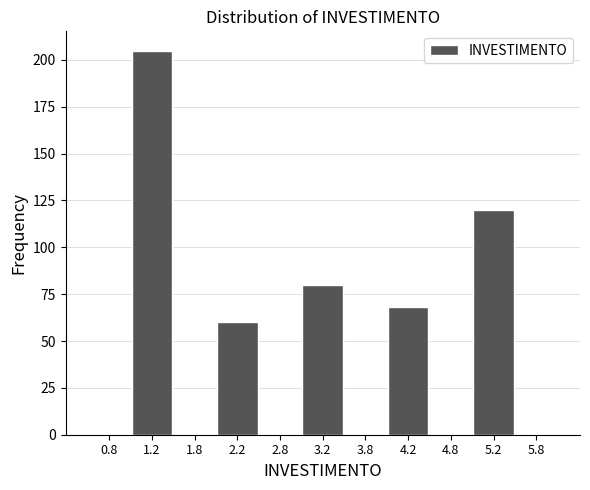

Over which range of the x-axis is the bar tallest?

1.0 to 1.5